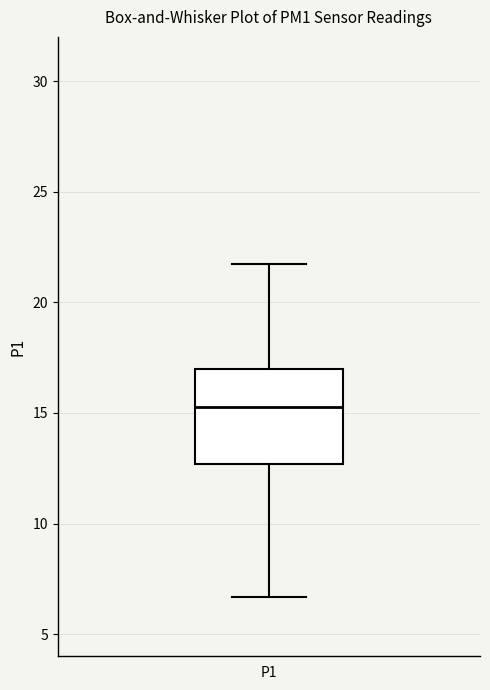

Read this box plot against the y-axis: the position of the median line, the range covered by the box, and the ends of both whiskers. The values are not printed on the chart, so give them approximately, as read against the axis.

median 15.5, box 12.5 to 17.0, whiskers 6.5 to 21.5